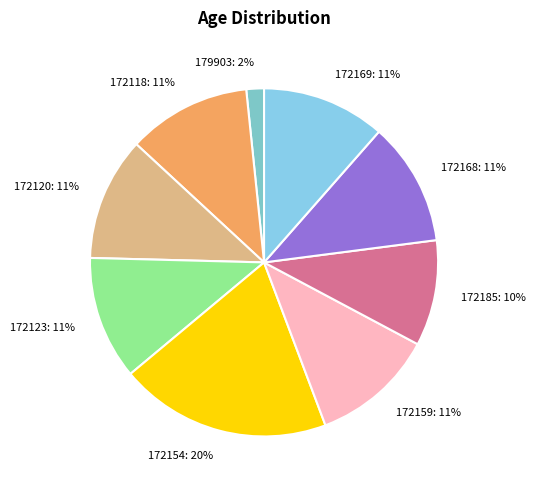

Is there any slice that represents more than half of the pie?

No